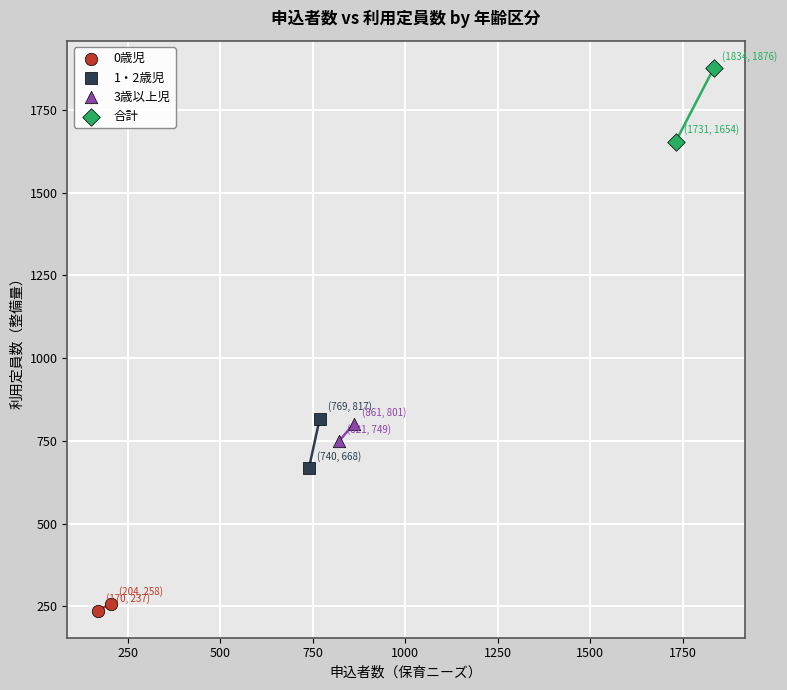

What are all the series names shown in the legend?

0歳児, 1・2歳児, 3歳以上児, 合計